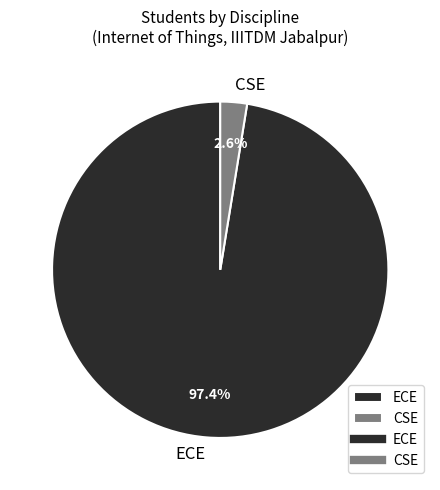

Is the sum of ECE and CSE greater than half?

Yes